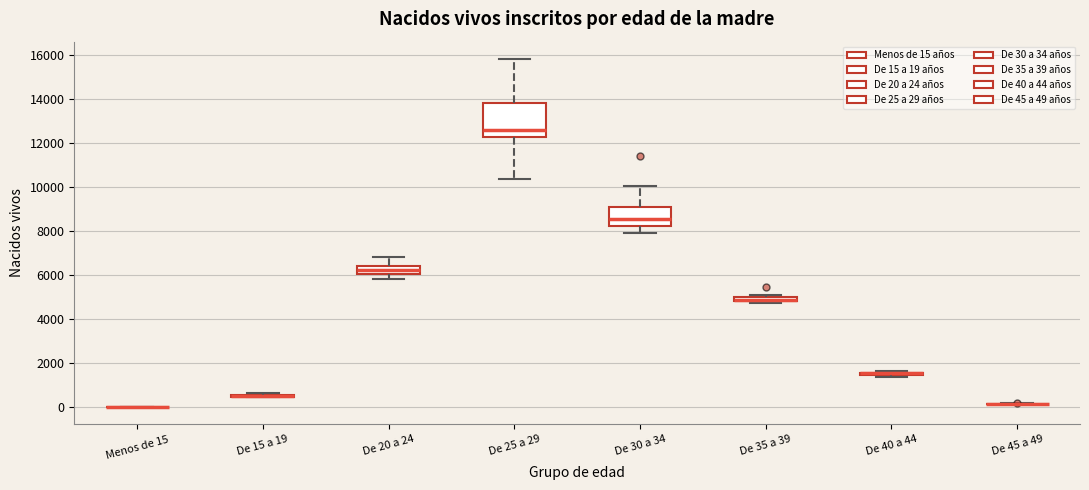

Which box is the tallest, from its lower edge to its upper edge?

De 25 a 29